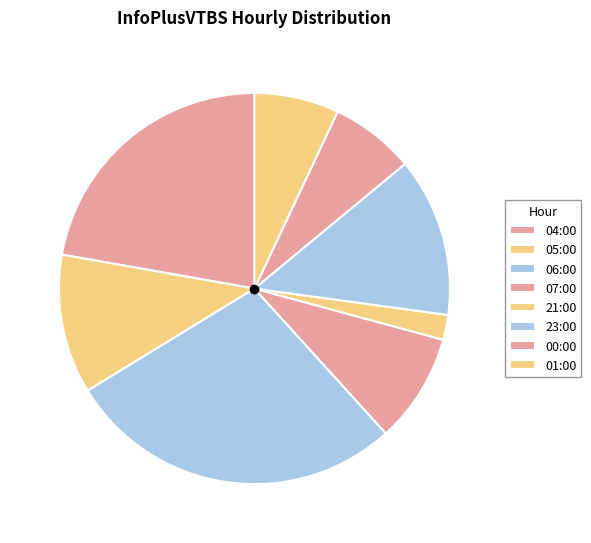

Between 05:00 and 04:00, which is larger?

04:00